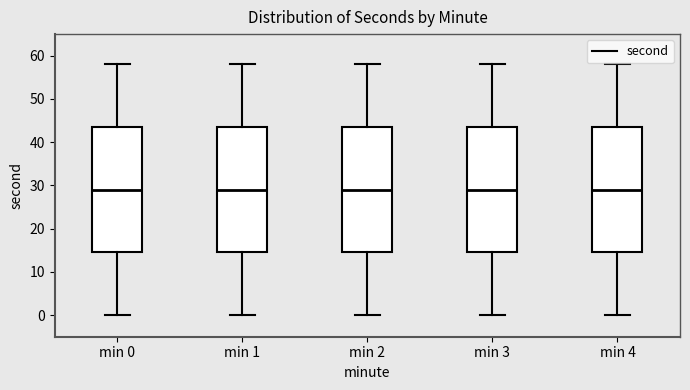

Reading left to right, read every box against the y-axis: the position of its median line, the range the box covers, and the ends of its whiskers. The values are not printed on the chart, so give them approximately, as read against the axis.

min 0: median 29, box 15 to 44, whiskers 0 to 58
min 1: median 29, box 15 to 44, whiskers 0 to 58
min 2: median 29, box 15 to 44, whiskers 0 to 58
min 3: median 29, box 15 to 44, whiskers 0 to 58
min 4: median 29, box 15 to 44, whiskers 0 to 58